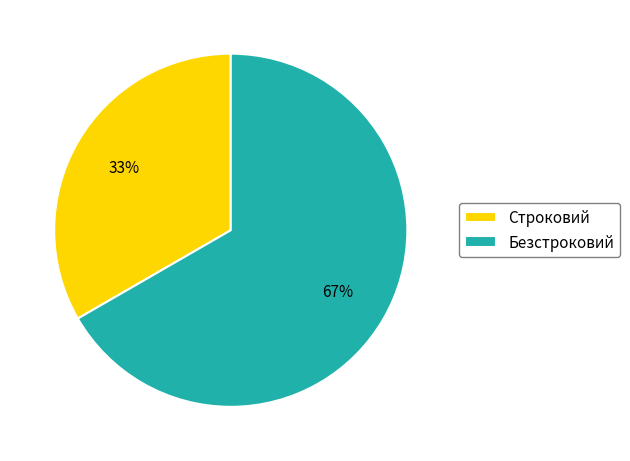

Combined, do Строковий and Безстроковий account for over 50%?

Yes